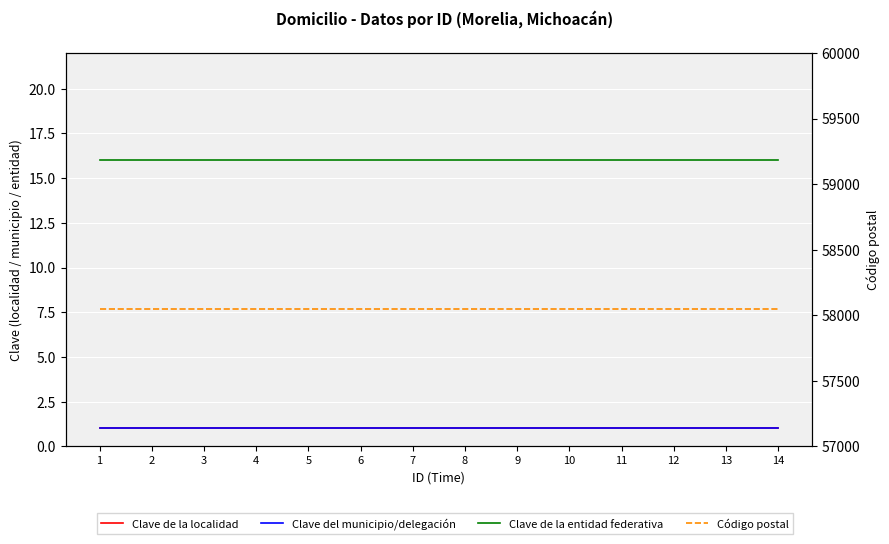

At how many categories does at least one series exceed 24894?

14